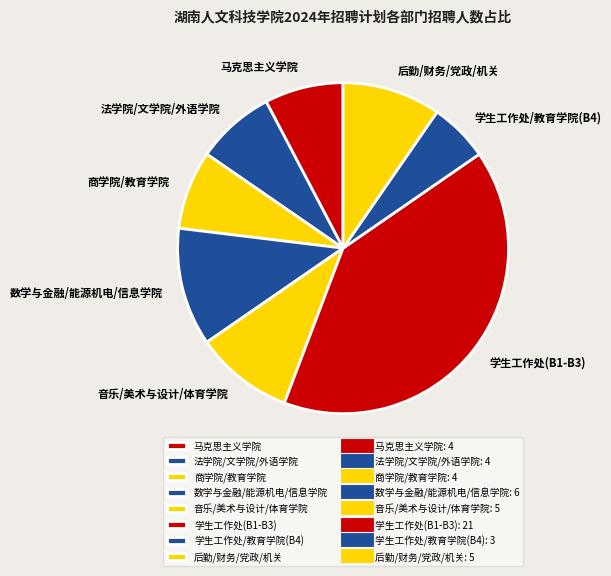

How many slices are in this pie chart?

8